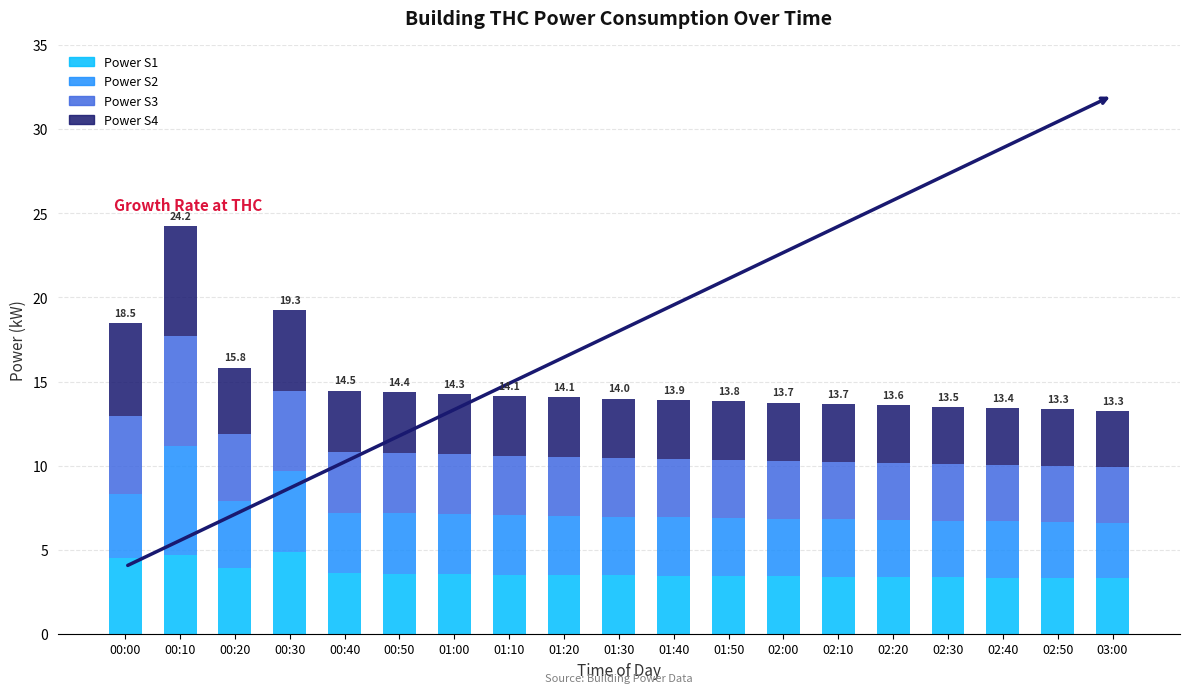

The Power S1 series shows 2.8 at 00:00. True or false?

False